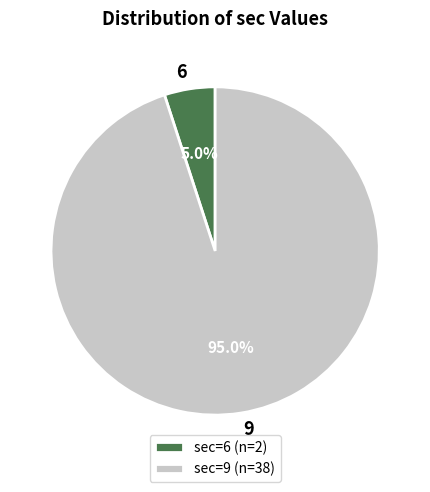

Is there a majority slice in this chart?

Yes